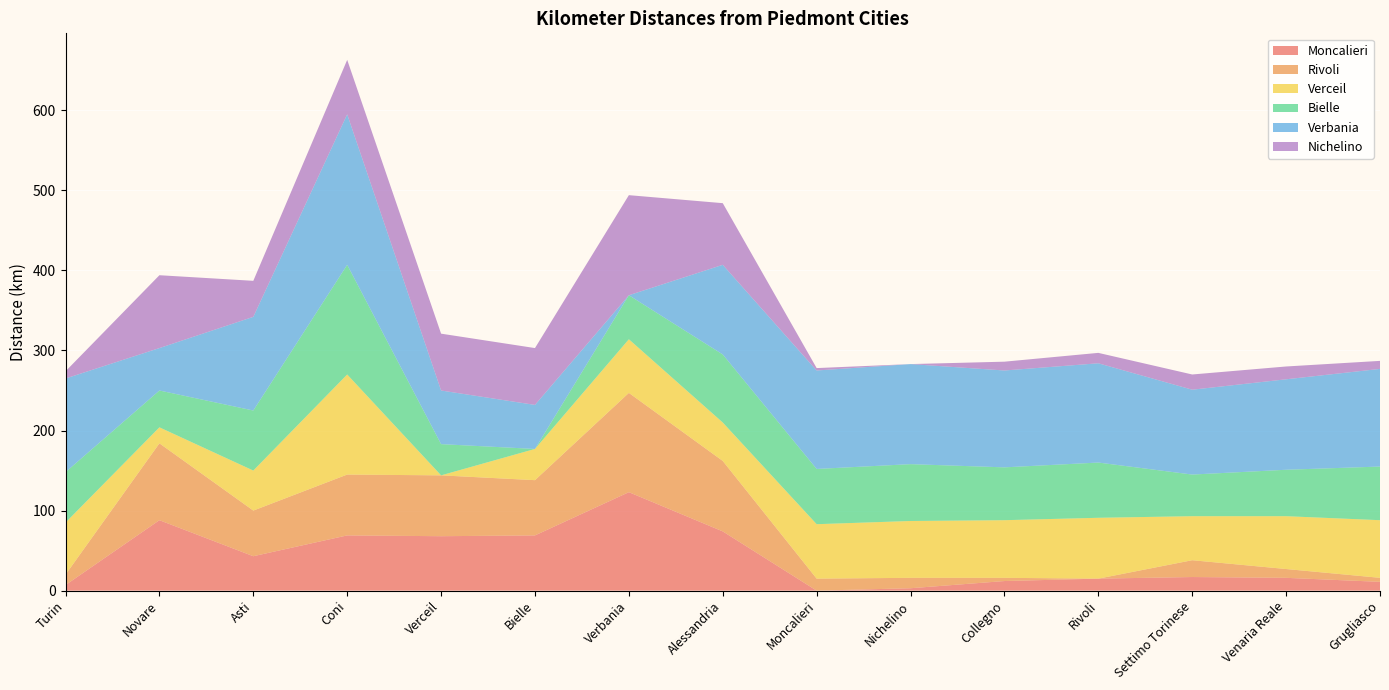

Reading left to right, extract all data points from this chart.

Moncalieri: Turin=7	Novare=88	Asti=43	Coni=69	Verceil=68	Bielle=69	Verbania=123	Alessandria=74	Moncalieri=0	Nichelino=3	Collegno=12	Rivoli=15	Settimo Torinese=17	Venaria Reale=16	Grugliasco=11
Rivoli: Turin=13	Novare=96	Asti=57	Coni=76	Verceil=76	Bielle=69	Verbania=124	Alessandria=88	Moncalieri=15	Nichelino=13	Collegno=4	Rivoli=0	Settimo Torinese=21	Venaria Reale=11	Grugliasco=5
Verceil: Turin=65	Novare=20	Asti=50	Coni=125	Verceil=0	Bielle=39	Verbania=67	Alessandria=48	Moncalieri=68	Nichelino=71	Collegno=72	Rivoli=76	Settimo Torinese=55	Venaria Reale=66	Grugliasco=72
Bielle: Turin=63	Novare=46	Asti=75	Coni=137	Verceil=39	Bielle=0	Verbania=55	Alessandria=85	Moncalieri=69	Nichelino=71	Collegno=66	Rivoli=69	Settimo Torinese=52	Venaria Reale=58	Grugliasco=67
Verbania: Turin=117	Novare=53	Asti=117	Coni=188	Verceil=67	Bielle=55	Verbania=0	Alessandria=112	Moncalieri=123	Nichelino=125	Collegno=121	Rivoli=124	Settimo Torinese=106	Venaria Reale=113	Grugliasco=122
Nichelino: Turin=9	Novare=91	Asti=45	Coni=68	Verceil=71	Bielle=71	Verbania=125	Alessandria=77	Moncalieri=3	Nichelino=0	Collegno=11	Rivoli=13	Settimo Torinese=19	Venaria Reale=16	Grugliasco=10